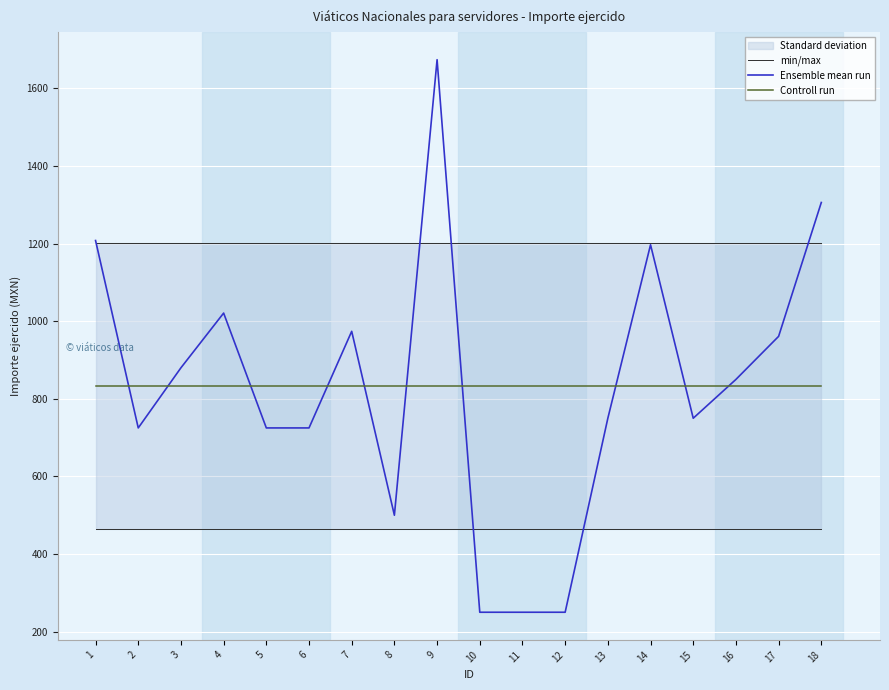

What is the lowest value of the Ensemble mean run series?

250.0